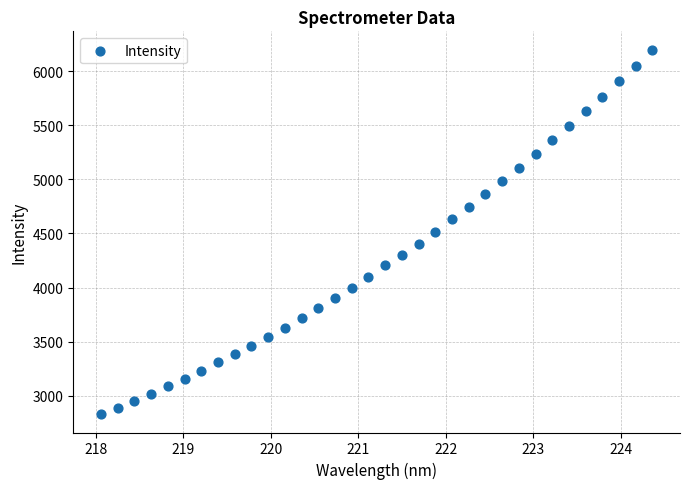

What is the range of X values (max minus min)?

6.3